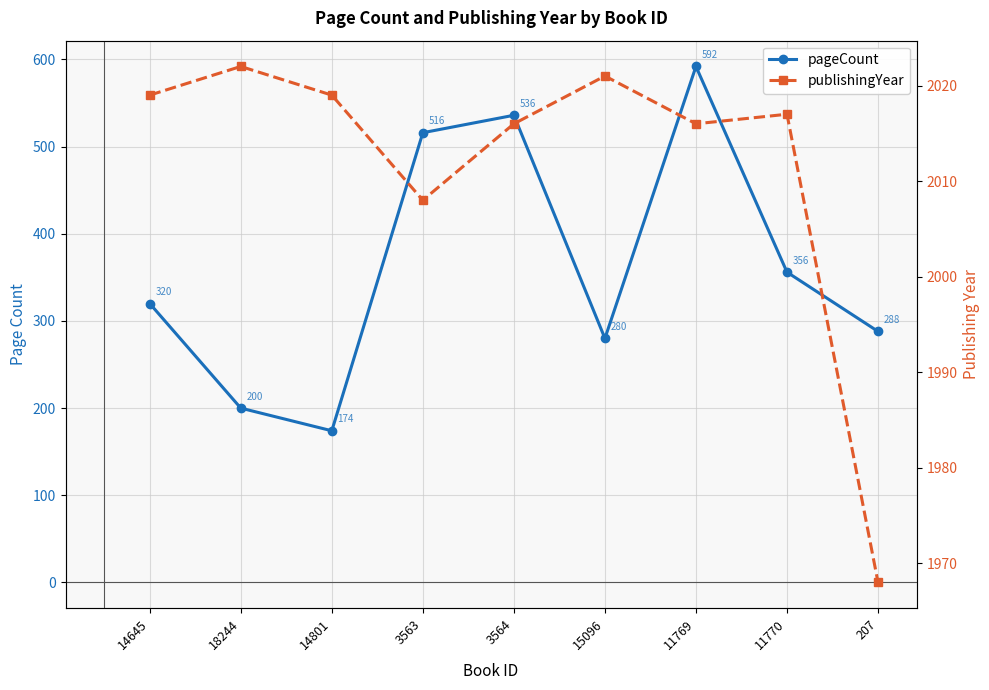

Where does the publishingYear series first go above 2017?

14645